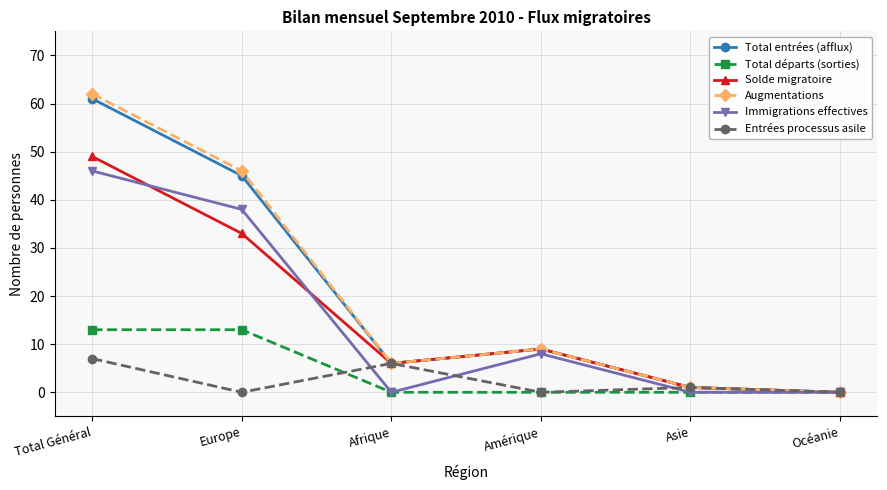

Where does the Augmentations series first go above 9?

Total Général